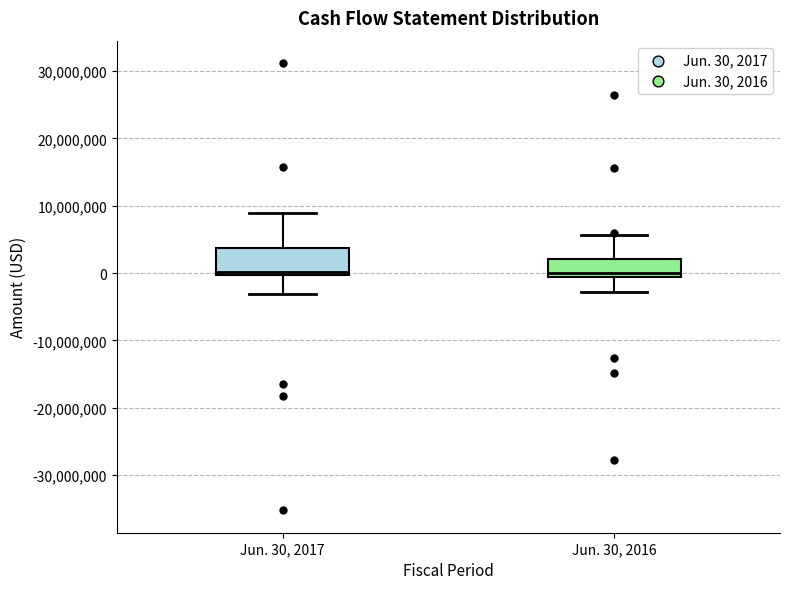

Which box is the tallest, from its lower edge to its upper edge?

Jun. 30, 2017